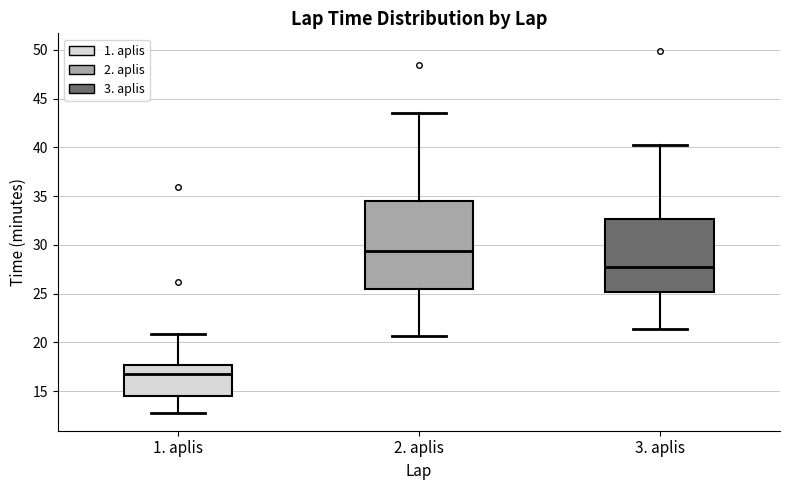

Which box has the lowest median line?

1. aplis